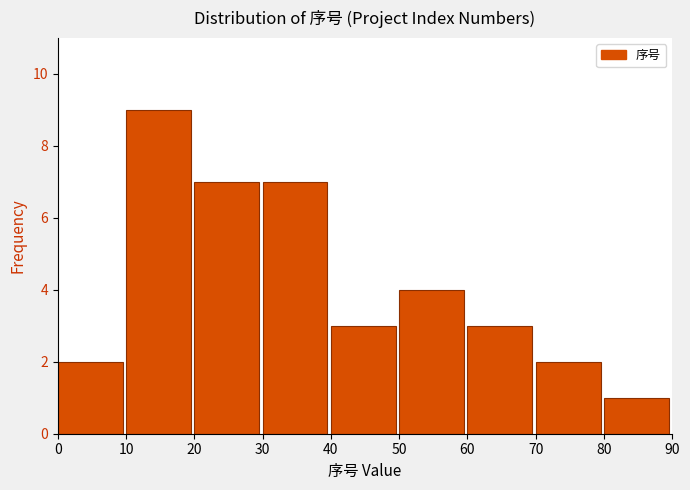

Reading left to right, transcribe this chart: for each bar, give the range it covers on the x-axis and its height. The values are not printed on the chart, so give them approximately, as read against the axis.

0 to 10: 2
10 to 20: 9
20 to 30: 7
30 to 40: 7
40 to 50: 3
50 to 60: 4
60 to 70: 3
70 to 80: 2
80 to 90: 1